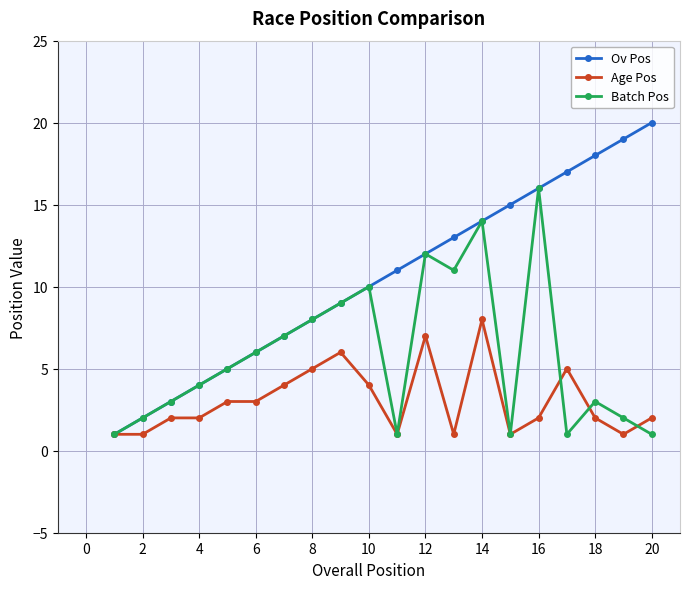

Which series has the widest spread of values?

Ov Pos